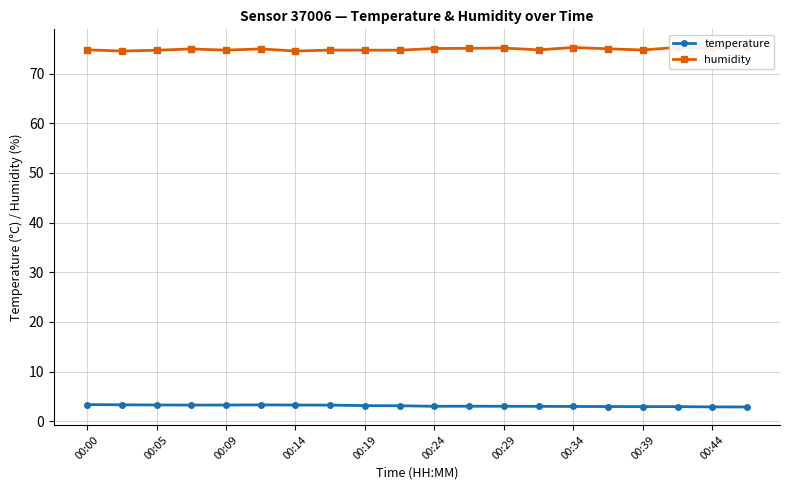

Which series has the widest spread of values?

humidity